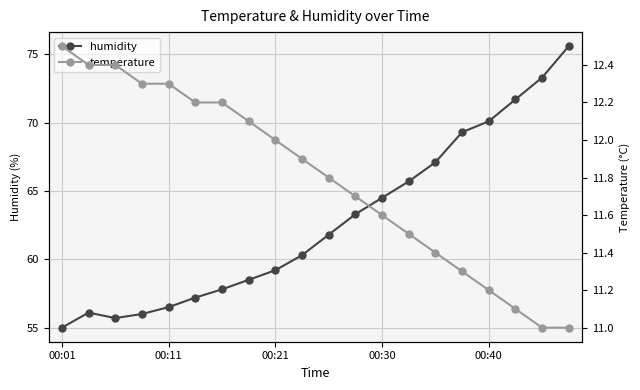

What is the lowest value of the humidity series?

55.0